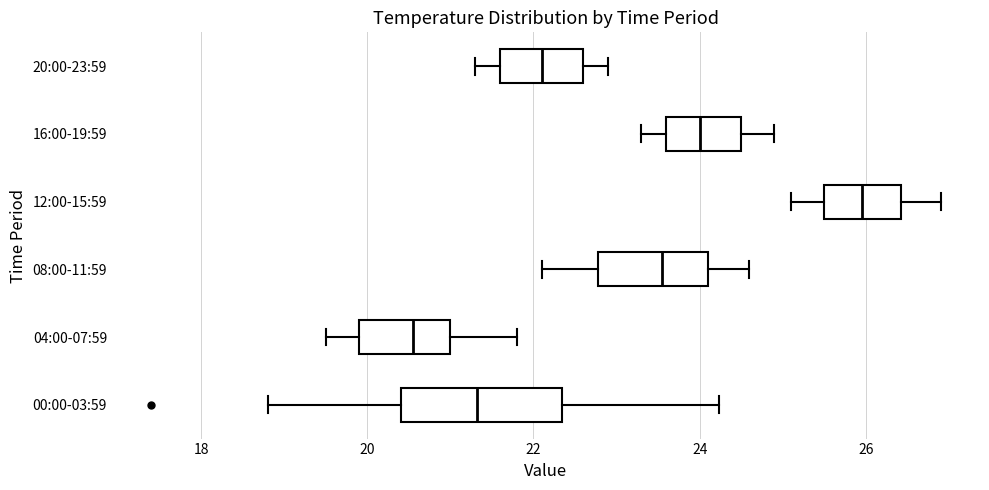

Comparing the boxes themselves (not the whiskers), which one is the widest?

00:00-03:59